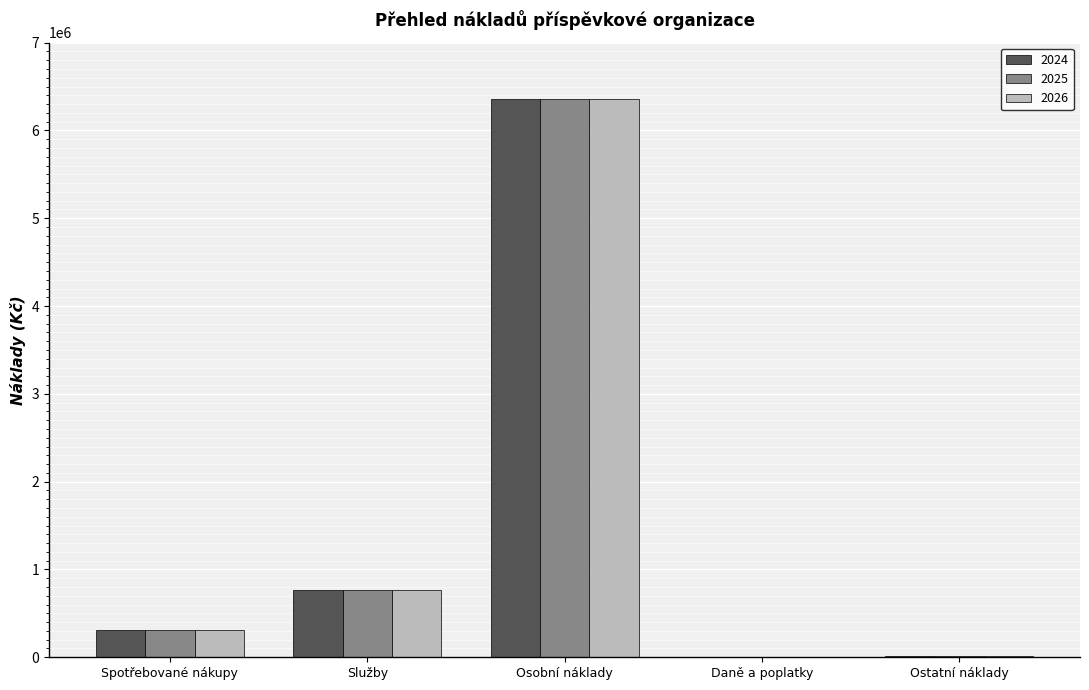

The 2026 series shows 520660.0 at Spotřebované nákupy. True or false?

False